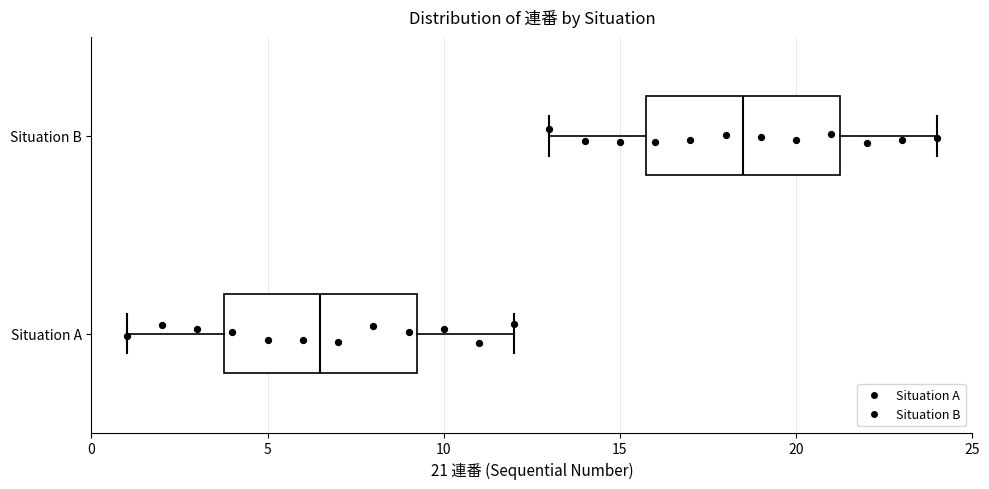

Where does the right whisker of the box for Situation B end on the x-axis? The values are not printed on the chart, so give them approximately, as read against the axis.

24.0